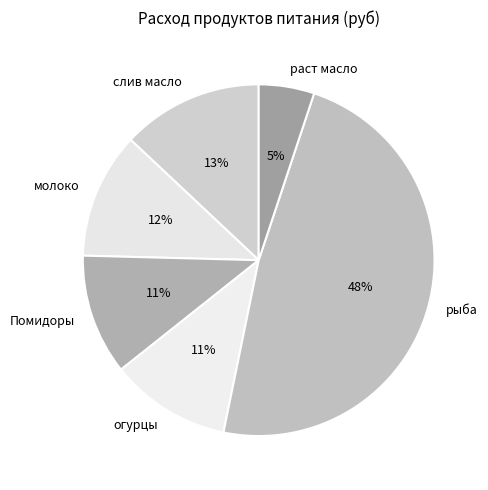

What is the ratio of the value at огурцы to the value at Помидоры?

1.0